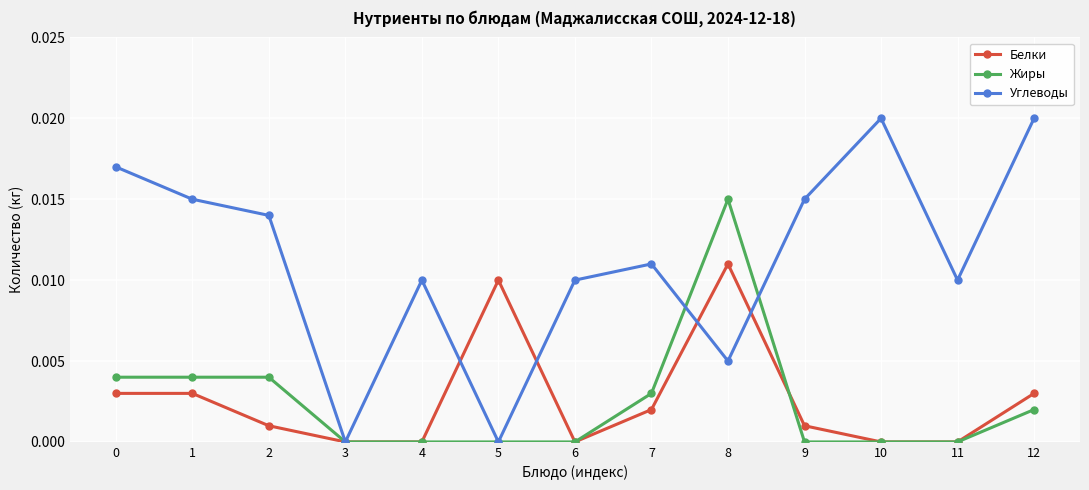

List the series in order of their peak value, lowest first.

Белки, Жиры, Углеводы